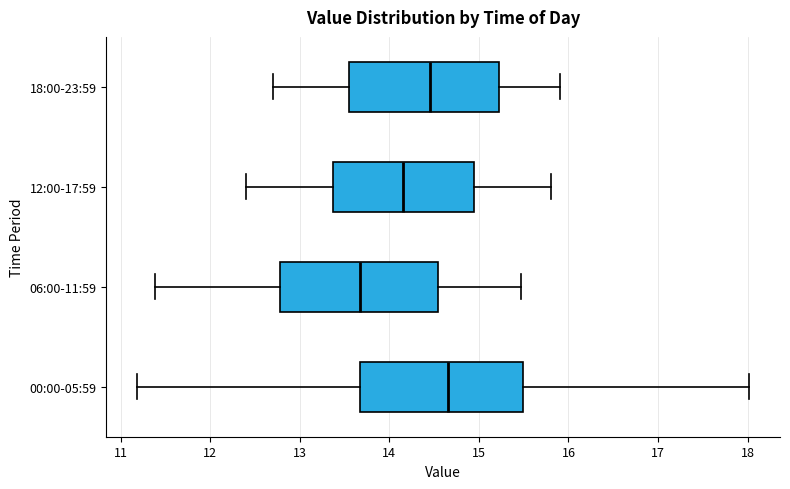

Where is the left edge of the box for 12:00-17:59 on the x-axis? The values are not printed on the chart, so give them approximately, as read against the axis.

13.4